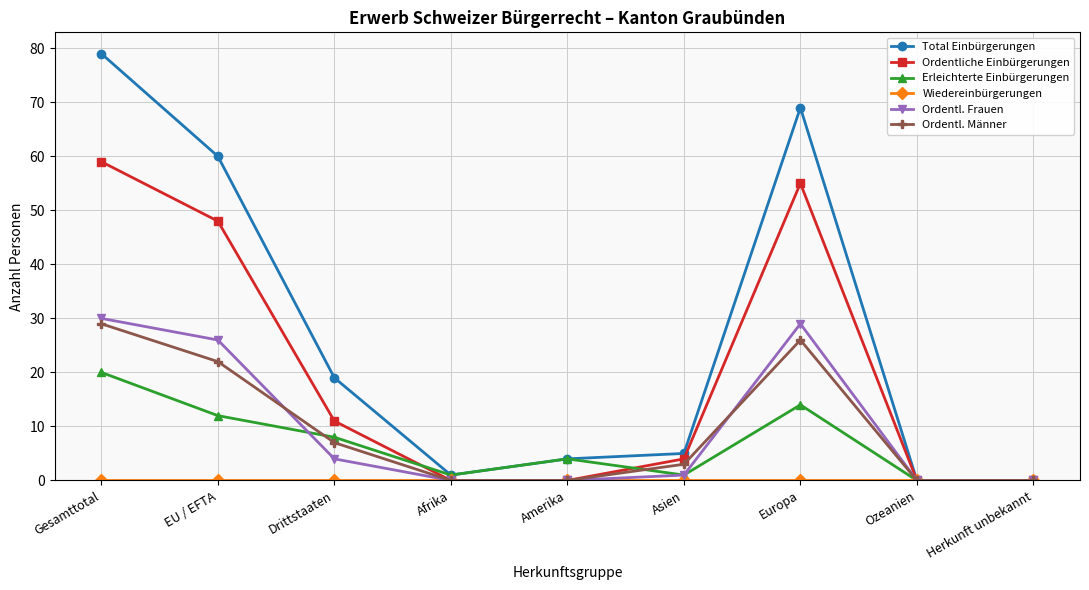

What is the greatest value displayed?

79